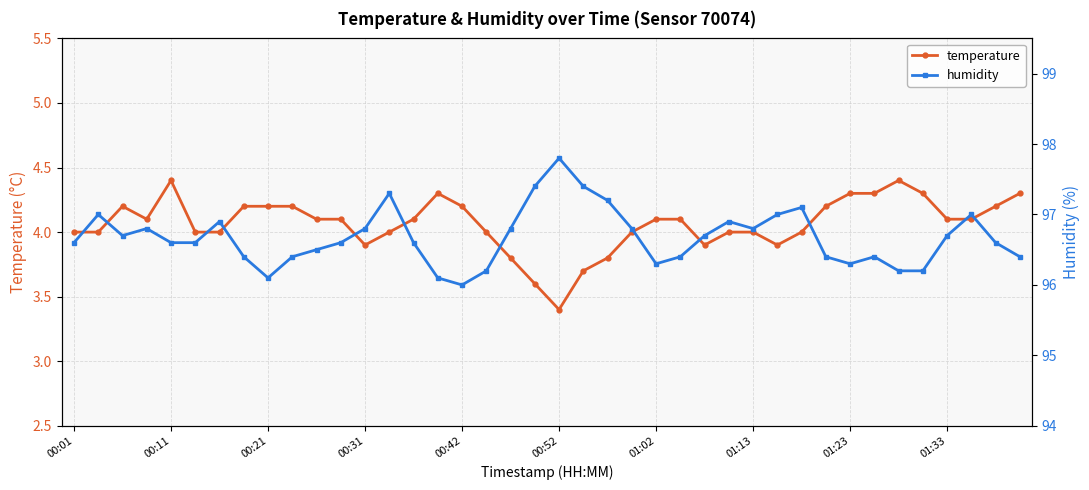

At which category is the sum across all series the highest?

13